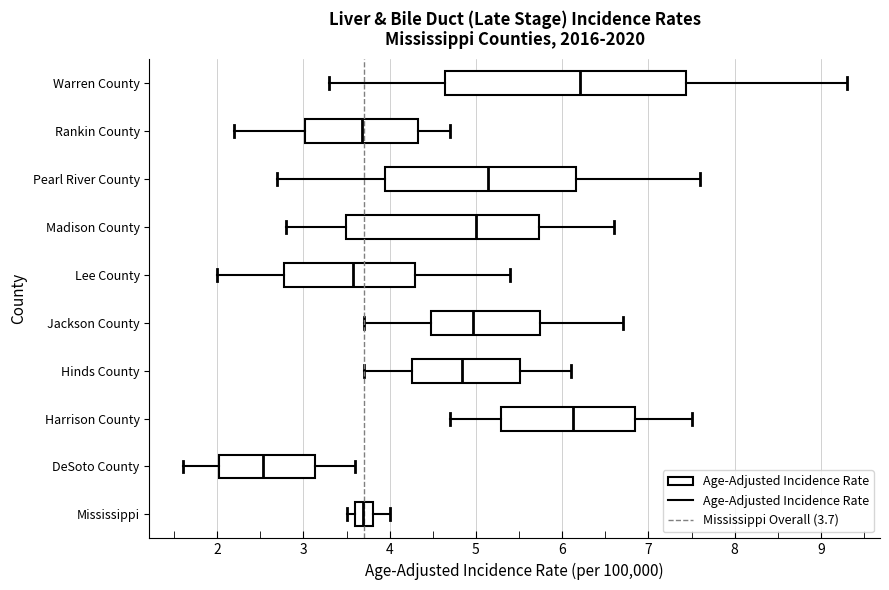

Where does the left whisker of the box for Pearl River County end on the x-axis? The values are not printed on the chart, so give them approximately, as read against the axis.

2.7